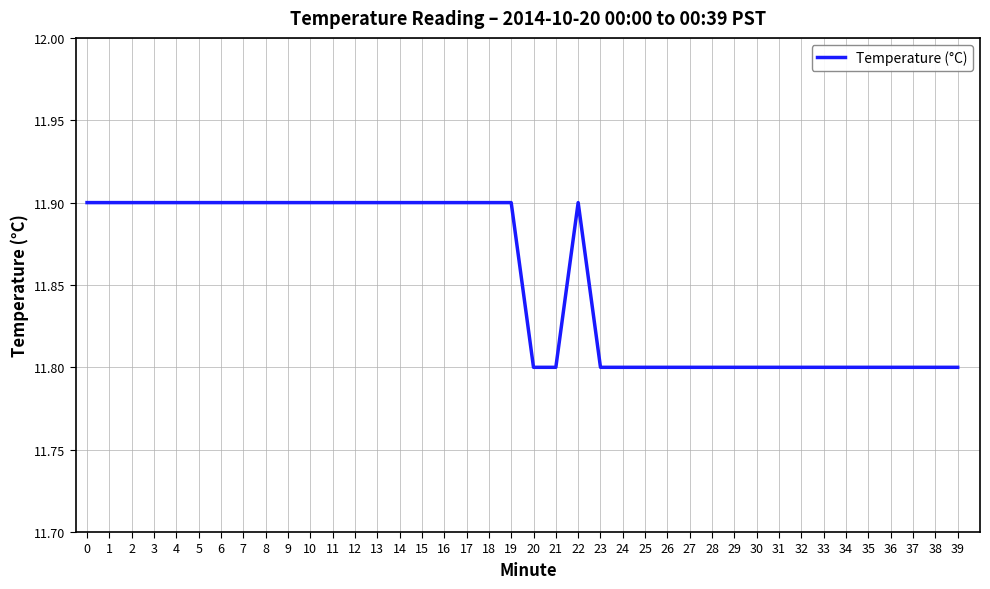

Reading left to right, list all the values displayed in this chart.

11.9	11.9	11.9	11.9	11.9	11.9	11.9	11.9	11.9	11.9	11.9	11.9	11.9	11.9	11.9	11.9	11.9	11.9	11.9	11.9	11.8	11.8	11.9	11.8	11.8	11.8	11.8	11.8	11.8	11.8	11.8	11.8	11.8	11.8	11.8	11.8	11.8	11.8	11.8	11.8